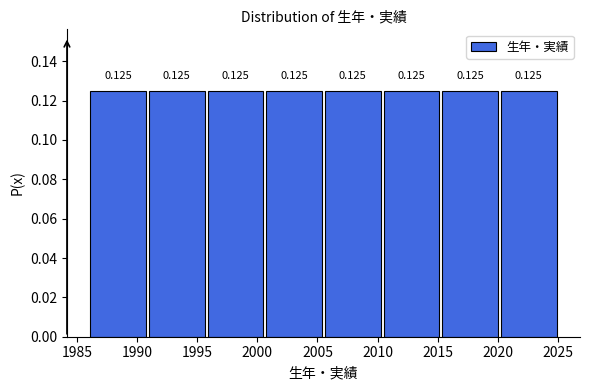

Reading left to right, transcribe this chart: for each bar, give the range it covers on the x-axis and its height. The bar edges are not printed on the chart, so give them approximately, as read against the axis.

1986.0 to 1991.0: 0.125
1991.0 to 1996.0: 0.125
1996.0 to 2000.5: 0.125
2000.5 to 2005.5: 0.125
2005.5 to 2010.5: 0.125
2010.5 to 2015.5: 0.125
2015.5 to 2020.0: 0.125
2020.0 to 2025.0: 0.125